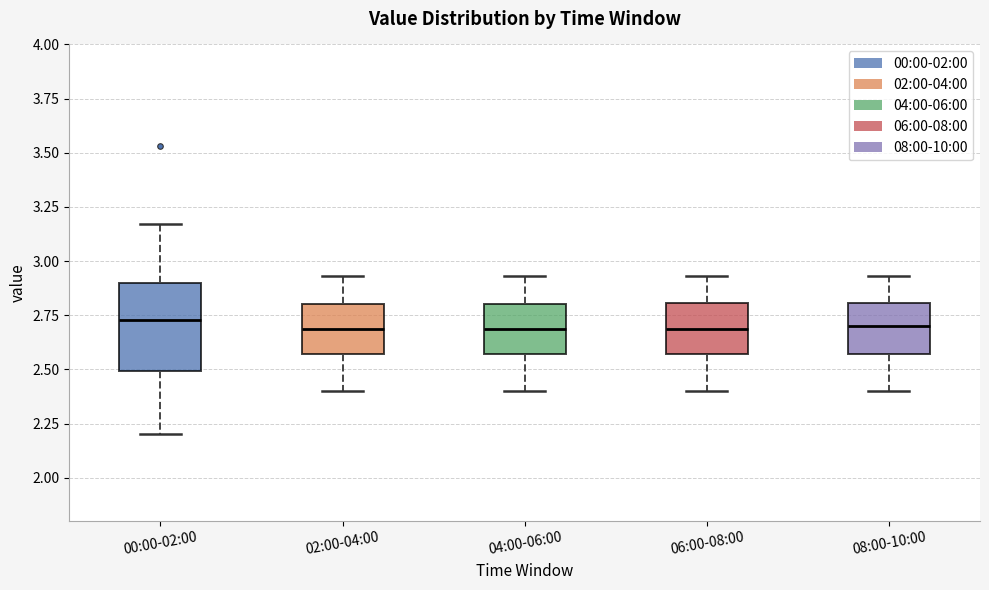

Which box is the tallest, from its lower edge to its upper edge?

00:00-02:00